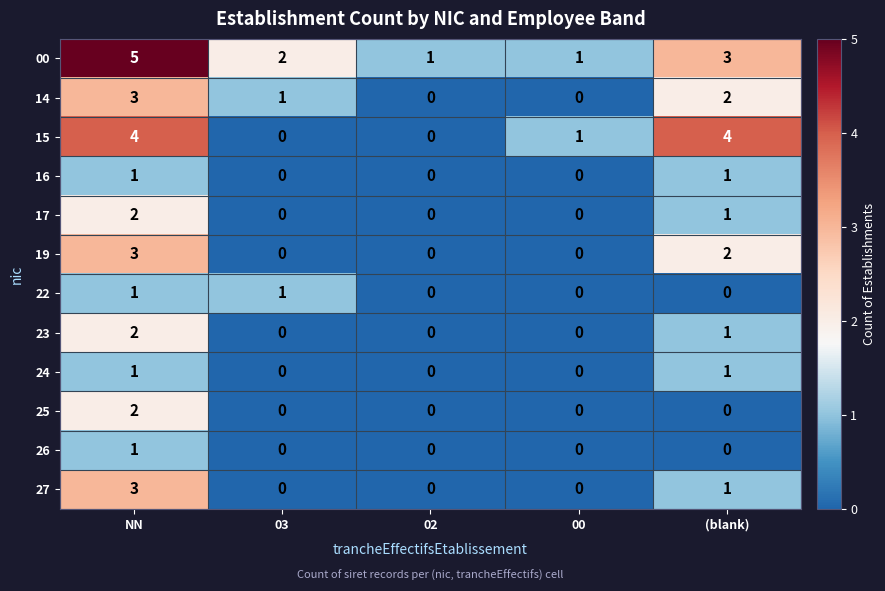

What is the spread (max minus min) of values at NN?

4